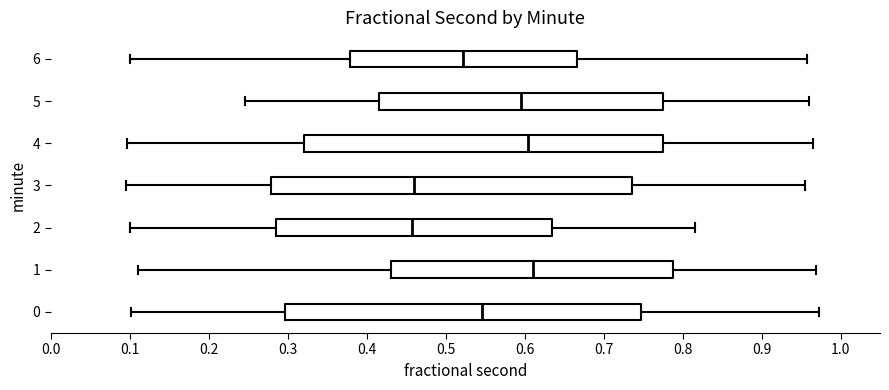

Reading bottom to top, read every box against the x-axis: the position of its median line, the range the box covers, and the ends of its whiskers. The values are not printed on the chart, so give them approximately, as read against the axis.

0: median 0.55, box 0.30 to 0.75, whiskers 0.10 to 0.97
1: median 0.61, box 0.43 to 0.79, whiskers 0.11 to 0.97
2: median 0.46, box 0.28 to 0.64, whiskers 0.10 to 0.82
3: median 0.46, box 0.28 to 0.74, whiskers 0.10 to 0.95
4: median 0.60, box 0.32 to 0.77, whiskers 0.10 to 0.96
5: median 0.60, box 0.42 to 0.78, whiskers 0.25 to 0.96
6: median 0.52, box 0.38 to 0.67, whiskers 0.10 to 0.96